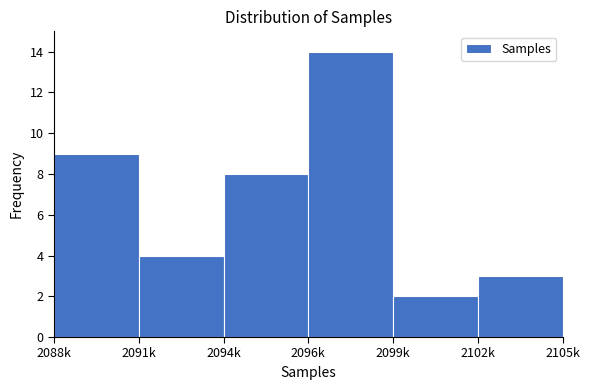

Reading left to right, transcribe all the data shown in this chart.

9	4	8	14	2	3